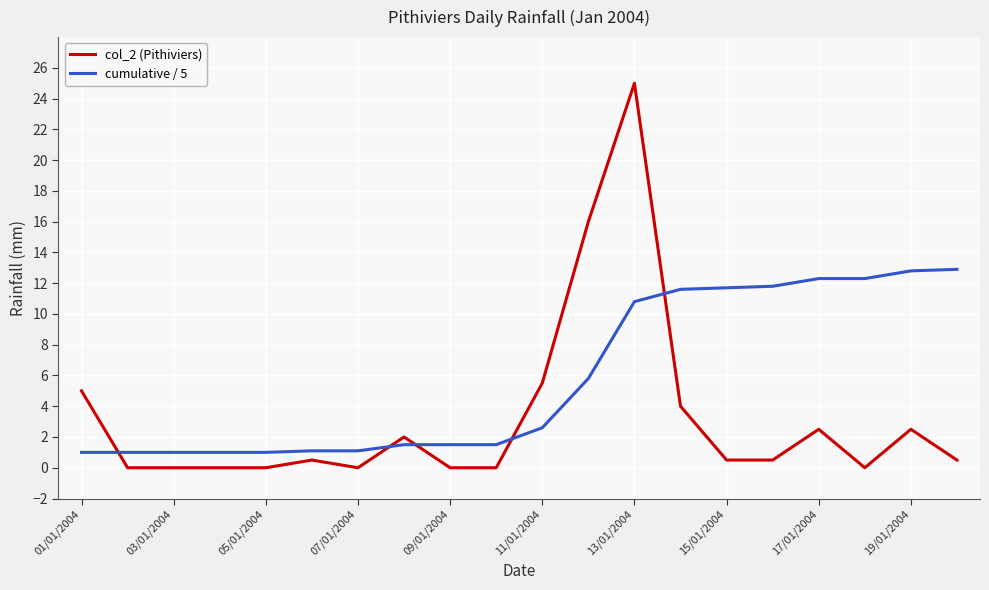

How many intersections are there between cumulative / 5 and col_2 (Pithiviers)?

5